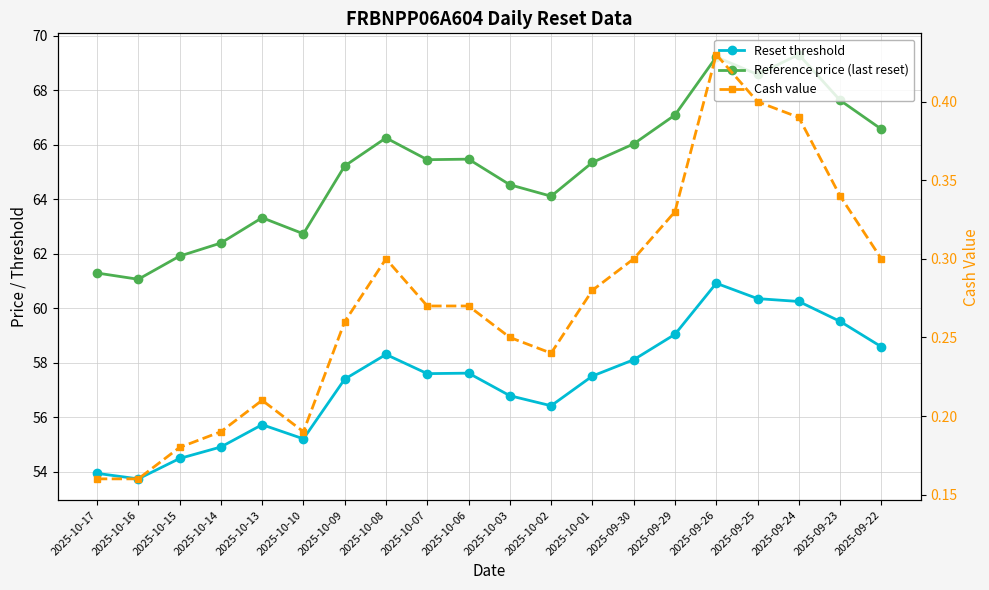

At which label is Reference price (last reset) closest to 65?

2025-10-09